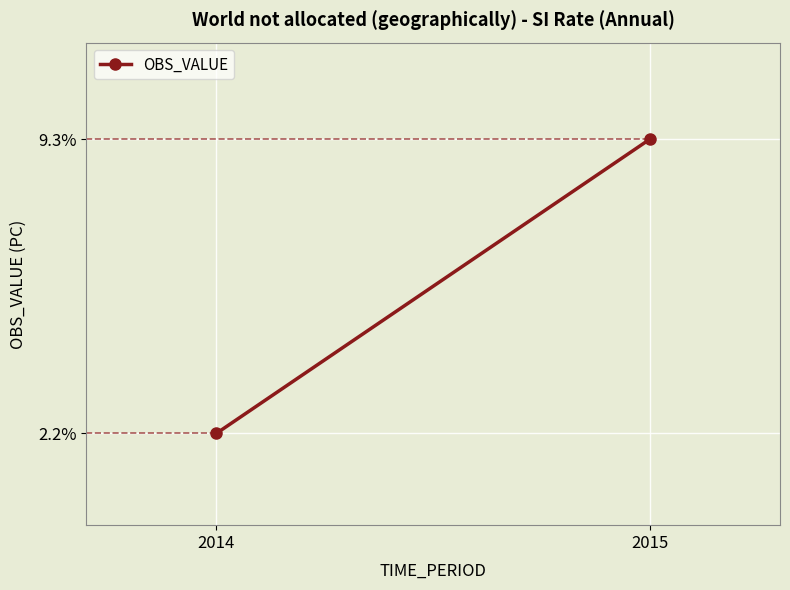

Reading right to left, list all the values displayed in this chart.

2015=9.3	2014=2.2